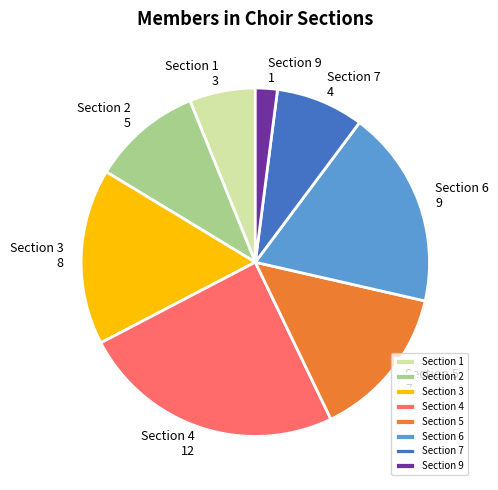

Is it true that Section 2 is 10% of the pie?

True